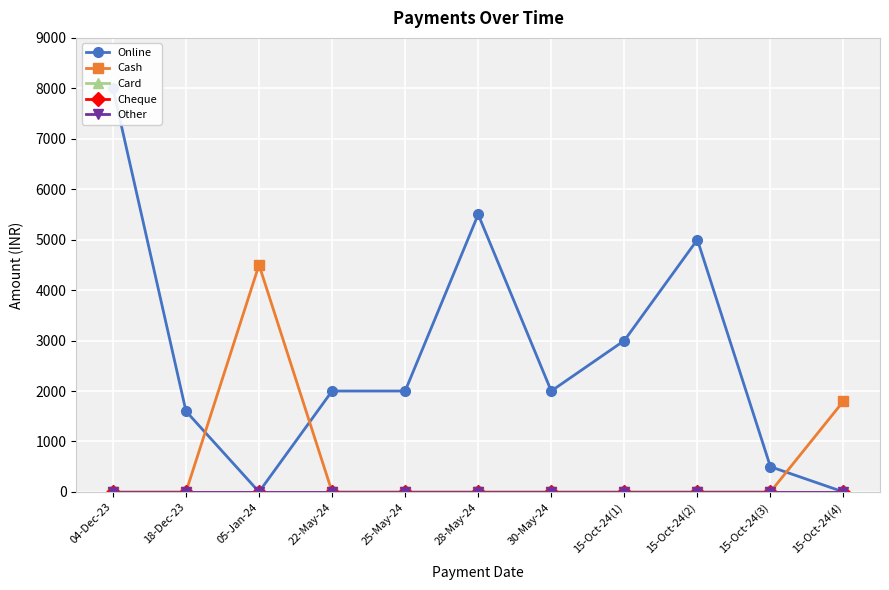

How many lines are shown in the chart?

5